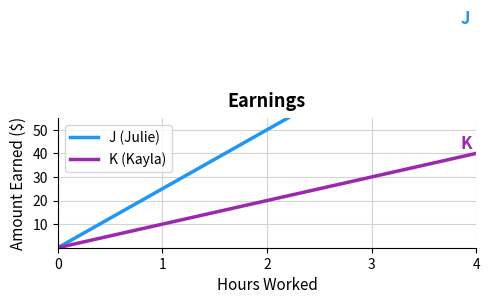

What is the difference between the maximum and second lowest values in the J (Julie) series?

75